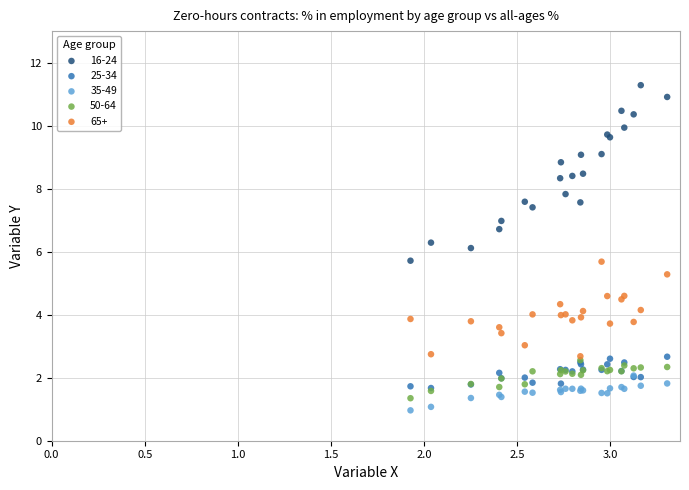

What are all the series names shown in the legend?

16-24, 25-34, 35-49, 50-64, 65+